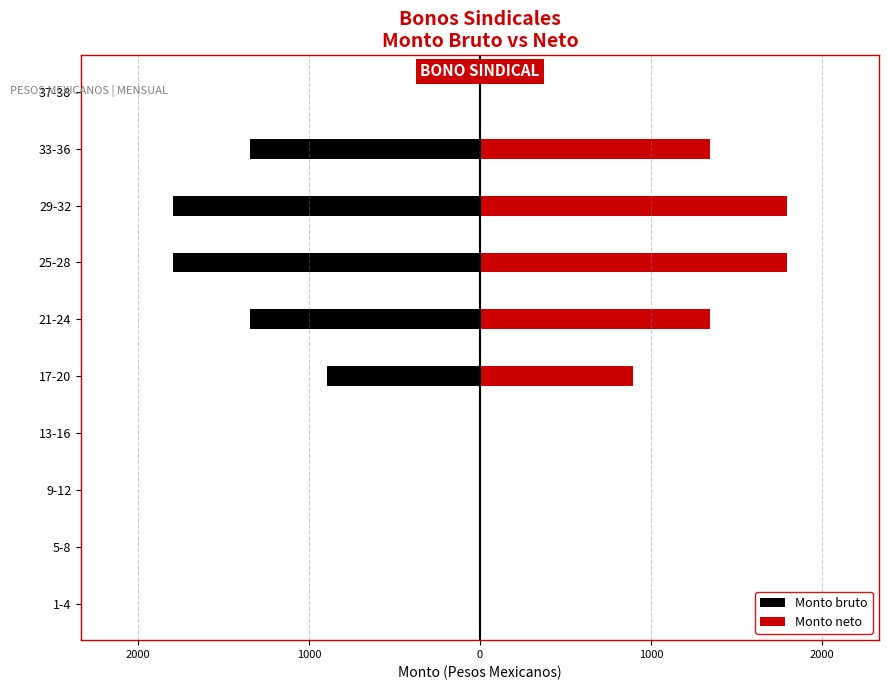

Is it true that Monto bruto equals -1793.4 at 29-32?

True